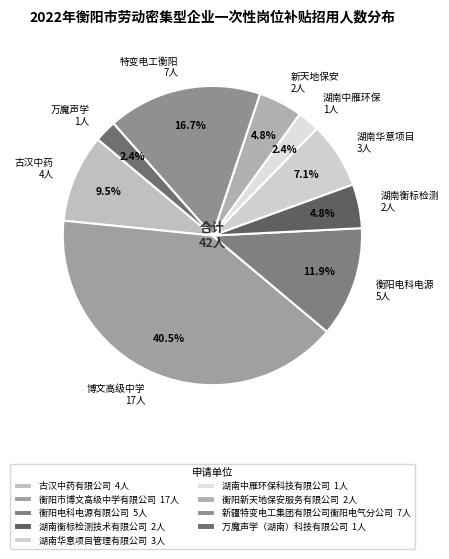

Do 湖南衡标检测 2人 and 万魔声学 1人 together represent more than half of the pie?

No